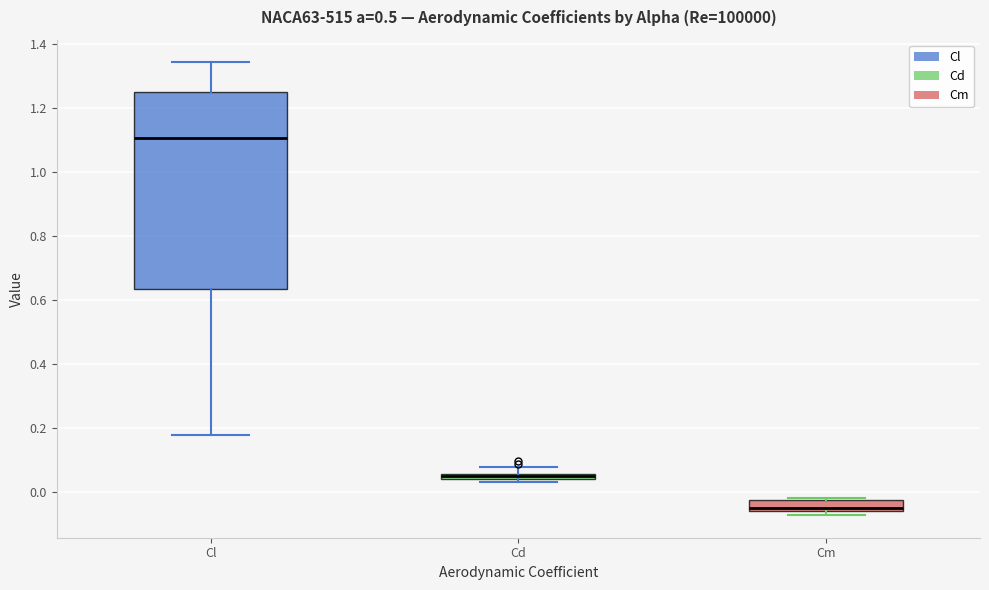

Which box has the lowest median line?

Cm